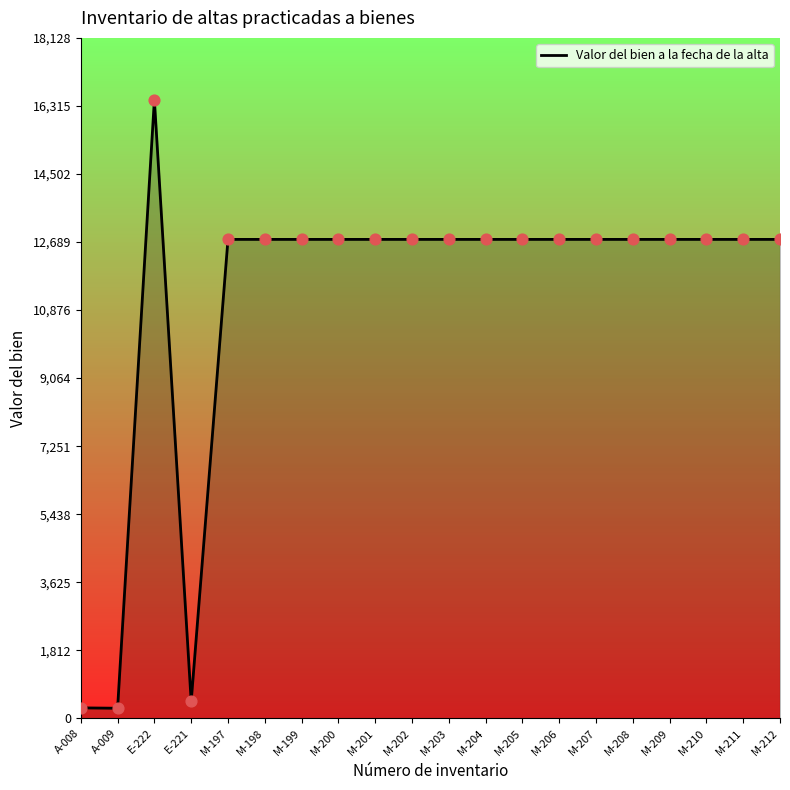

Approximately how many times larger is the value at M-203 compared to M-211?

1.0